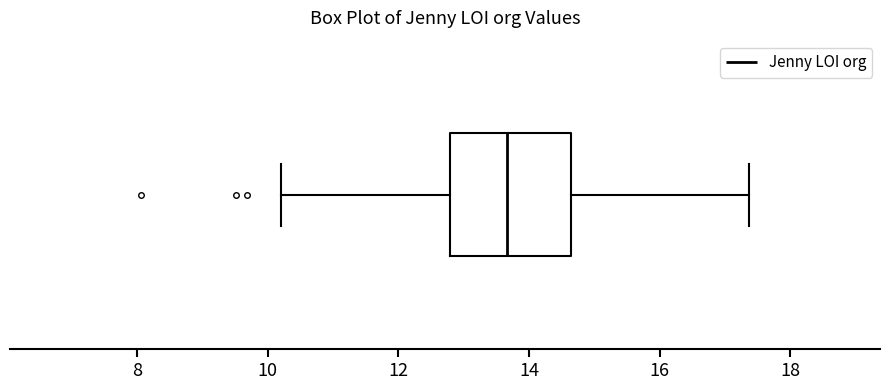

Where does the median line of the box sit on the x-axis? The values are not printed on the chart, so give them approximately, as read against the axis.

13.6